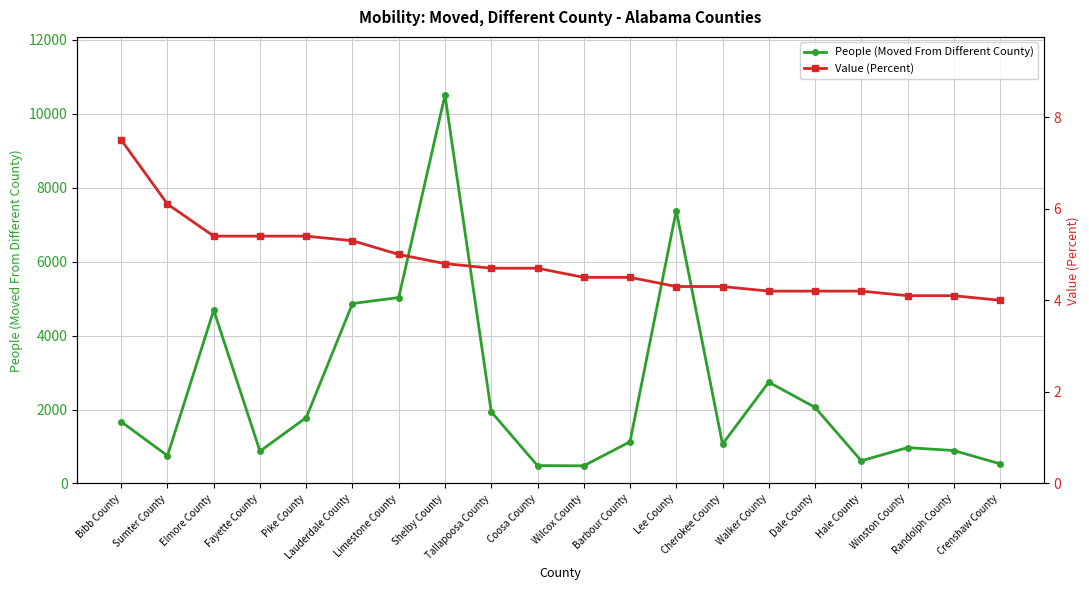

What is the average value of the People (Moved From Different County) series?

2522